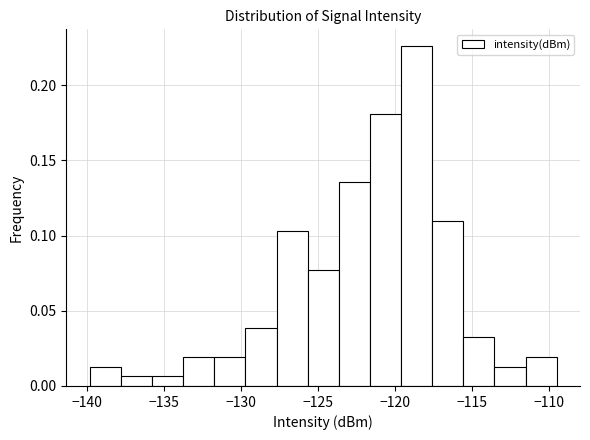

Which range on the x-axis has the tallest bar?

-119.5 to -117.5